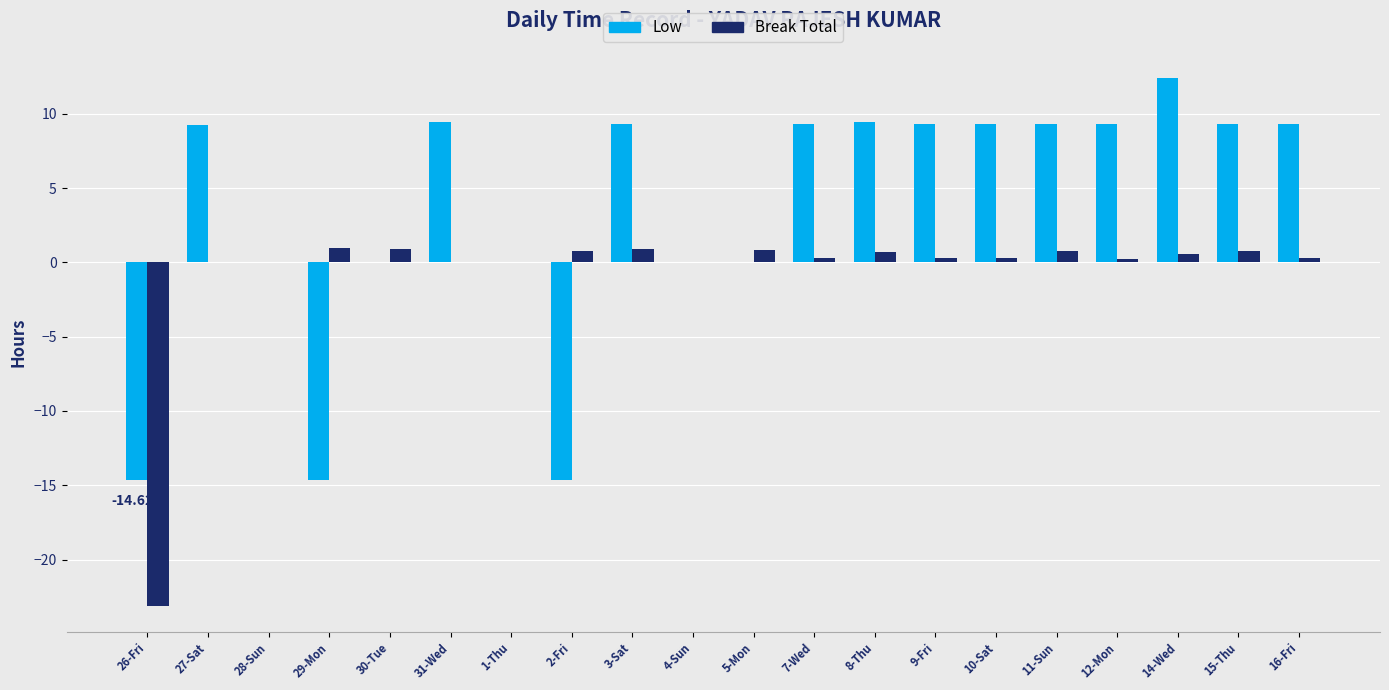

What is the sum of all Break Total values?

-14.5